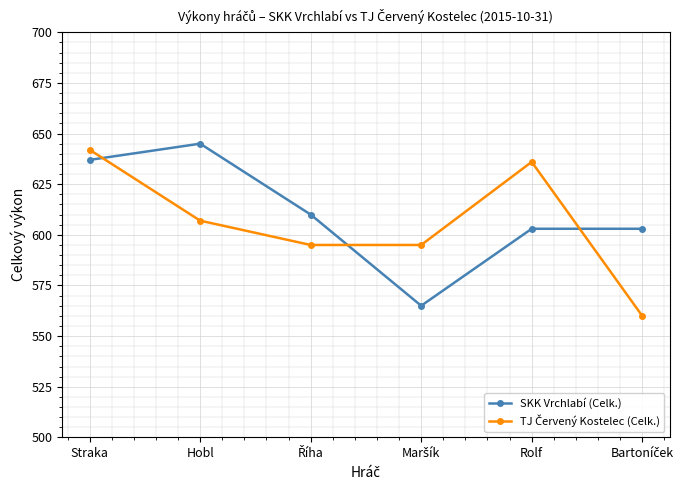

At which category is the sum across all series the highest?

Straka